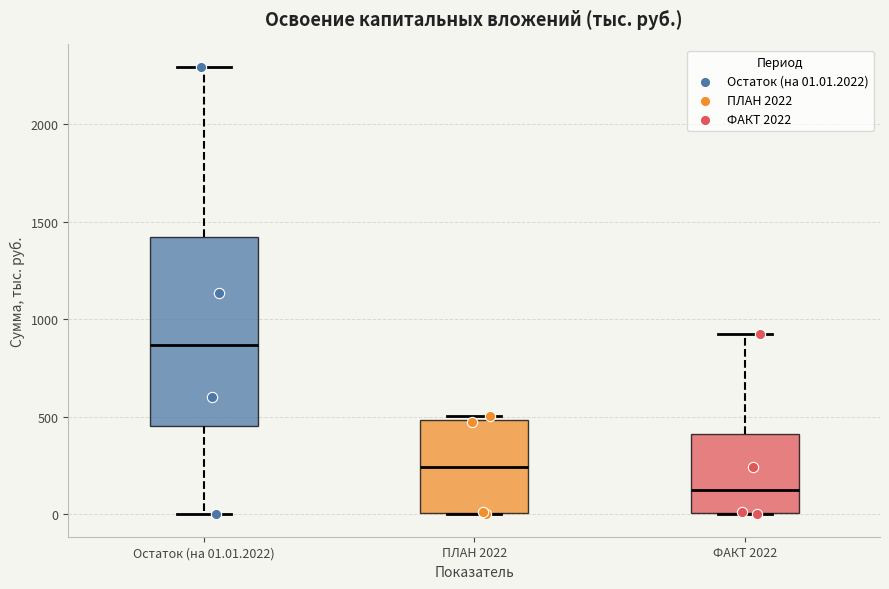

Which box's median line is the lowest?

ФАКТ 2022